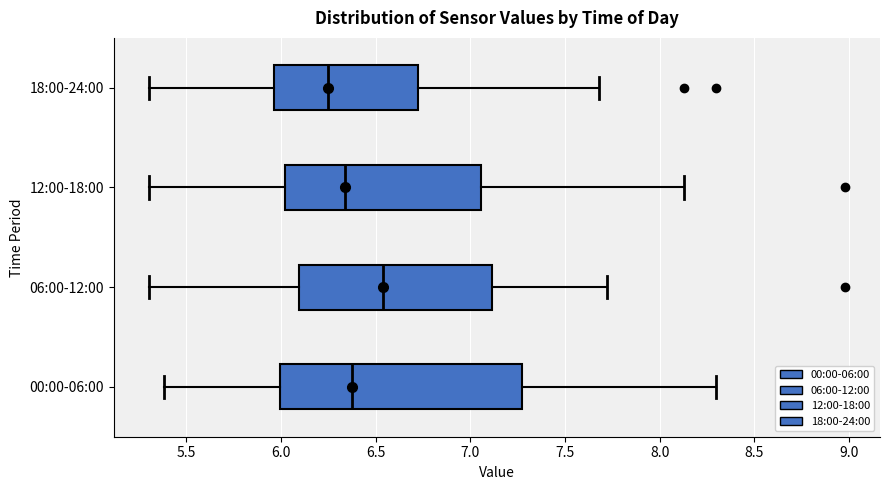

Reading bottom to top, transcribe this box plot: for each box, give where its median line is, the range the box spans, and where its two whiskers end, as read against the x-axis. The values are not printed on the chart, so give them approximately, as read against the axis.

00:00-06:00: median 6.40, box 6.00 to 7.30, whiskers 5.40 to 8.30
06:00-12:00: median 6.55, box 6.10 to 7.10, whiskers 5.30 to 7.70
12:00-18:00: median 6.35, box 6.00 to 7.05, whiskers 5.30 to 8.15
18:00-24:00: median 6.25, box 5.95 to 6.75, whiskers 5.30 to 7.70